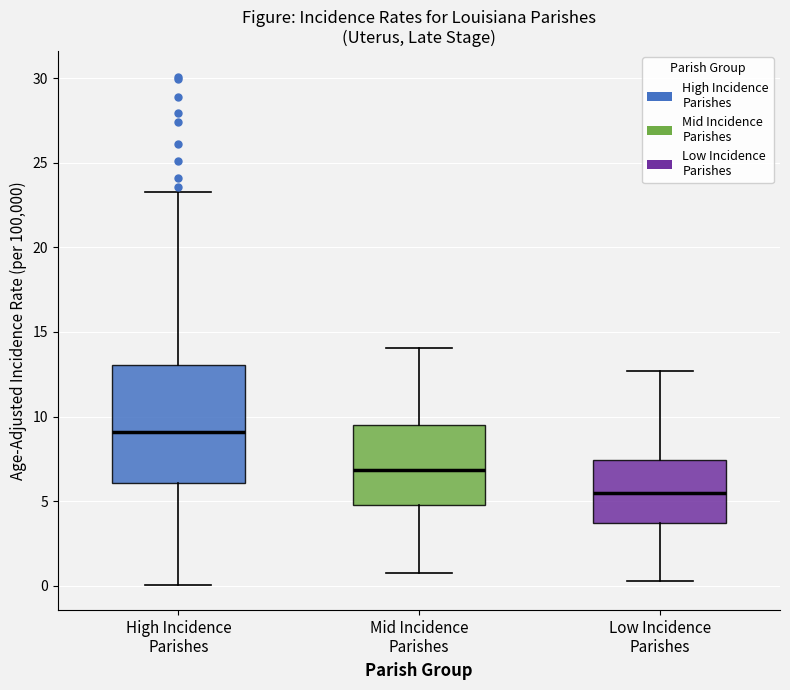

Which box's median line is the highest?

High Incidence Parishes